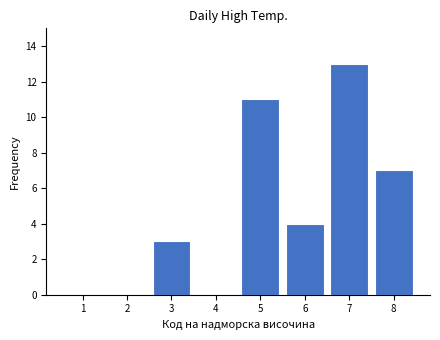

Reading left to right, list all the values displayed in this chart.

1=0	2=0	3=3	4=0	5=11	6=4	7=13	8=7